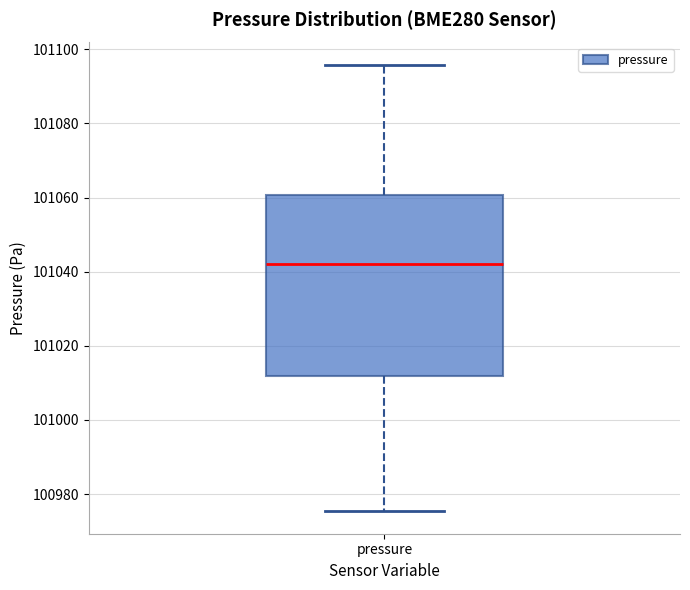

Transcribe this box plot: give where the median line is, the range the box spans, and where the two whiskers end, as read against the y-axis. The values are not printed on the chart, so give them approximately, as read against the axis.

median 101042, box 101012 to 101060, whiskers 100976 to 101096